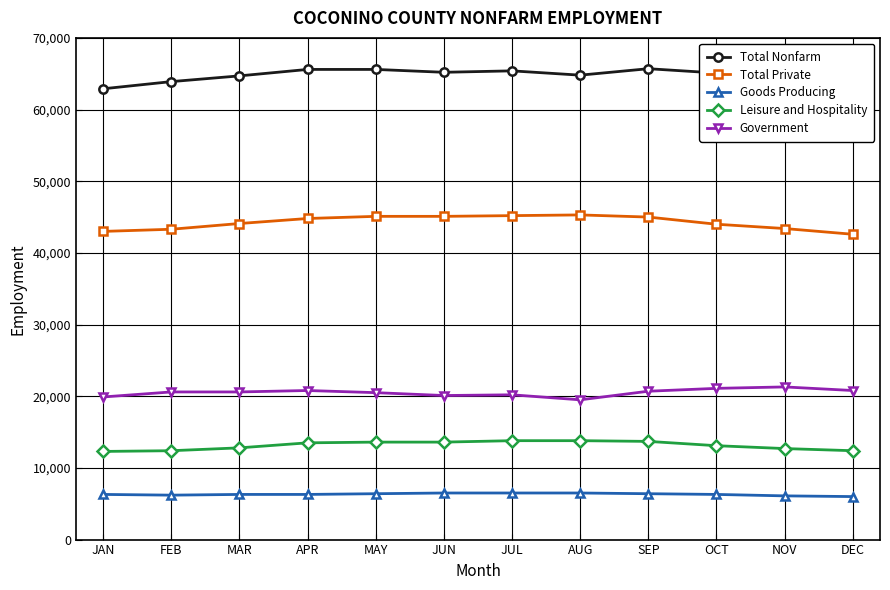

What is the highest value of the Leisure and Hospitality series?

13800